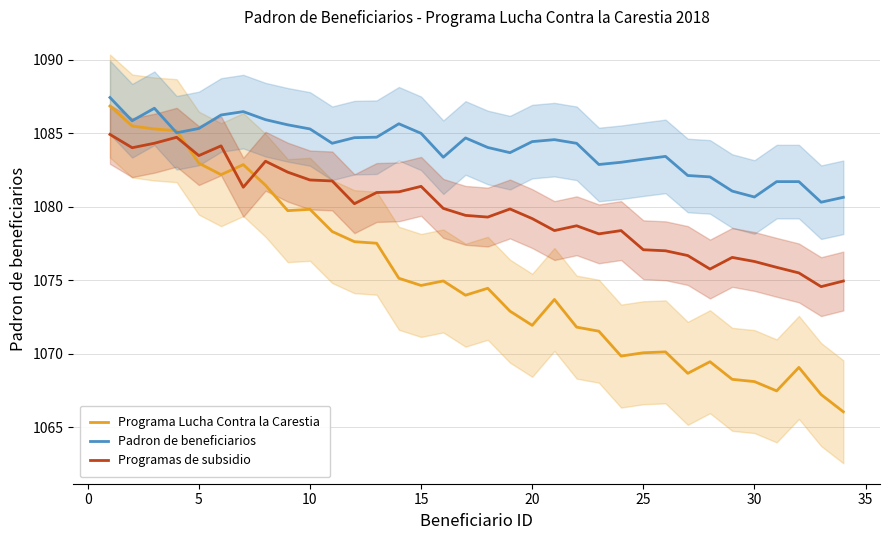

Is the value of Programas de subsidio at 15 greater than the value of Padron de beneficiarios at 30?

Yes